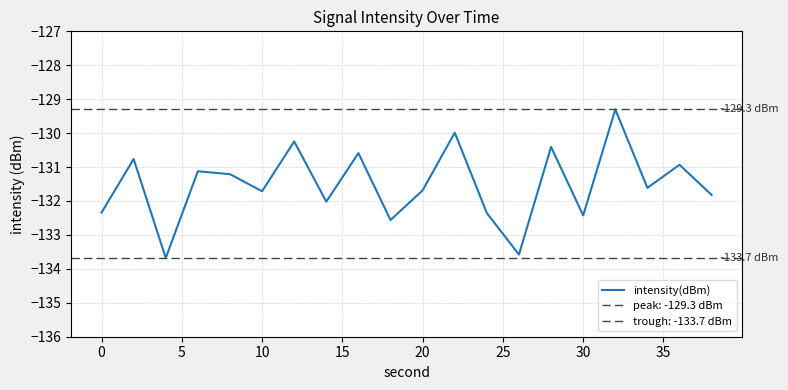

What is the minimum value for intensity(dBm)?

-133.7